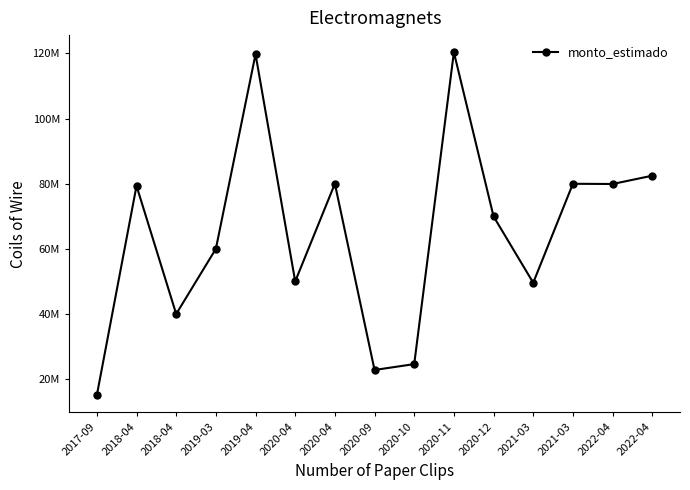

Reading left to right, extract all data points from this chart.

15100000	79330480	40000000	60000000	119760000	50000000	80000000	22820597	24619500	120347655	69958332	49594996	79975014	79907568	82453512